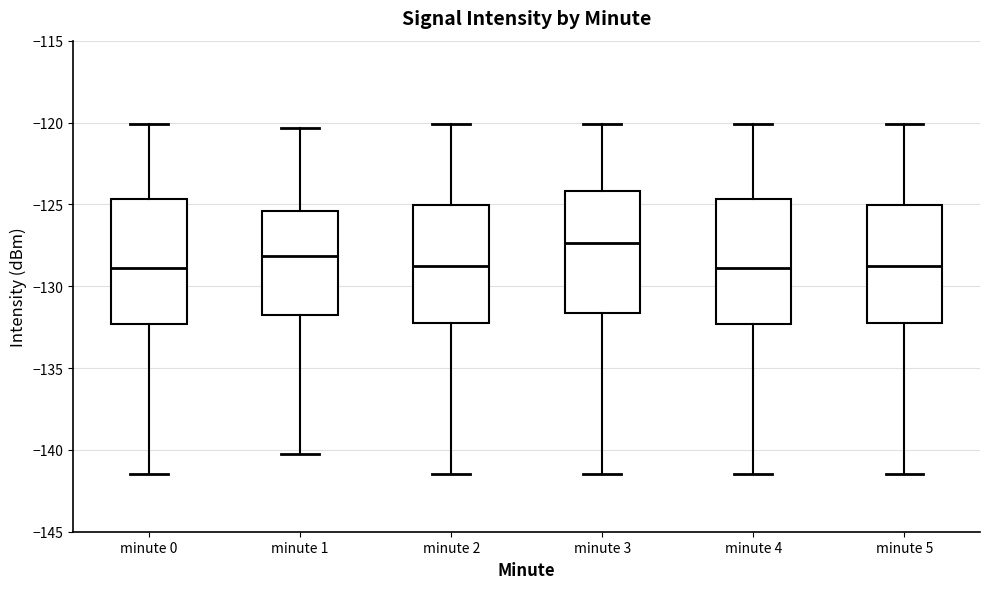

Reading left to right, transcribe this box plot: for each box, give where its median line is, the range the box spans, and where its two whiskers end, as read against the y-axis. The values are not printed on the chart, so give them approximately, as read against the axis.

minute 0: median -129.0, box -132.5 to -124.5, whiskers -141.5 to -120.0
minute 1: median -128.0, box -132.0 to -125.5, whiskers -140.5 to -120.5
minute 2: median -128.5, box -132.5 to -125.0, whiskers -141.5 to -120.0
minute 3: median -127.5, box -131.5 to -124.0, whiskers -141.5 to -120.0
minute 4: median -129.0, box -132.5 to -124.5, whiskers -141.5 to -120.0
minute 5: median -128.5, box -132.5 to -125.0, whiskers -141.5 to -120.0